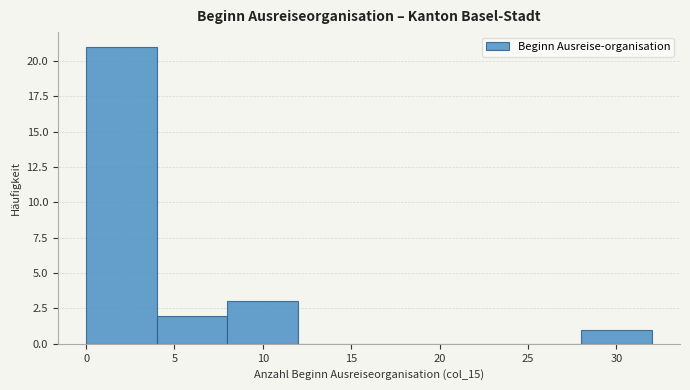

Reading left to right, list every bar in this chart as the range it spans on the x-axis followed by its height. The values are not printed on the chart, so give them approximately, as read against the axis.

0 to 4: 21
4 to 8: 2
8 to 12: 3
12 to 16: 0
16 to 20: 0
20 to 24: 0
24 to 28: 0
28 to 32: 1